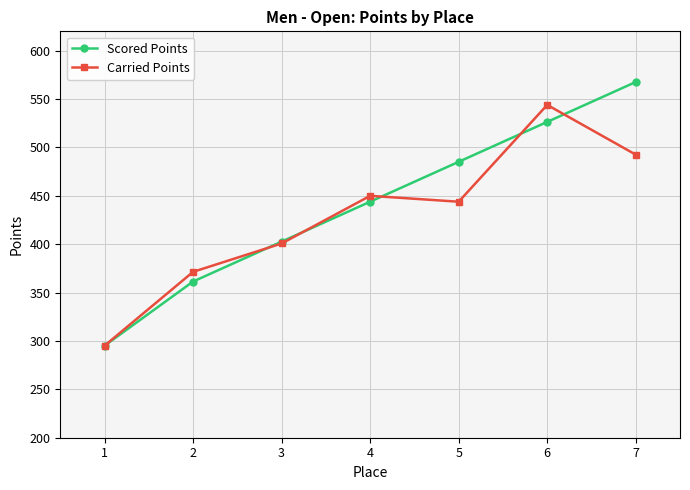

At which label does Scored Points first exceed 443?

4